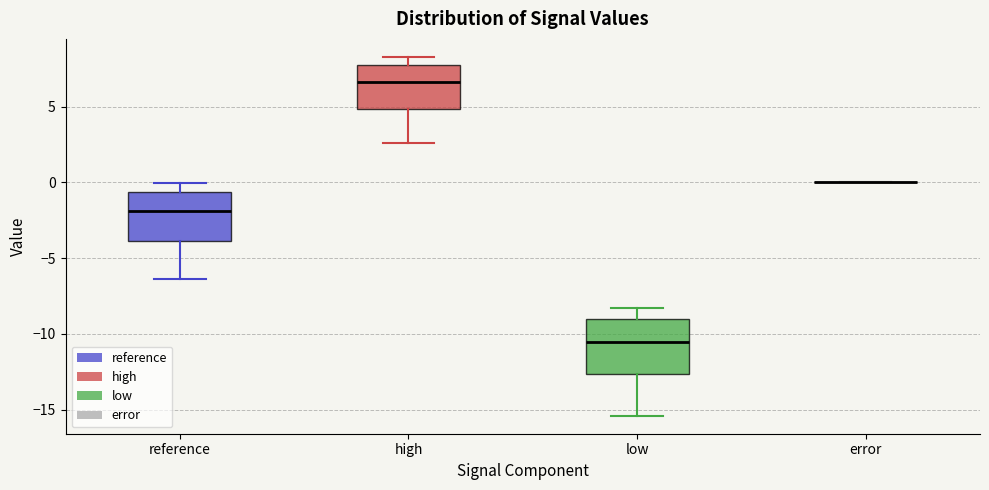

Reading left to right, read every box against the y-axis: the position of its median line, the range the box covers, and the ends of its whiskers. The values are not printed on the chart, so give them approximately, as read against the axis.

reference: median -2.0, box -4.0 to -0.5, whiskers -6.5 to 0.0
high: median 6.5, box 5.0 to 8.0, whiskers 2.5 to 8.5
low: median -10.5, box -12.5 to -9.0, whiskers -15.5 to -8.5
error: box collapsed to a line at 0.0, whiskers 0.0 to 0.0